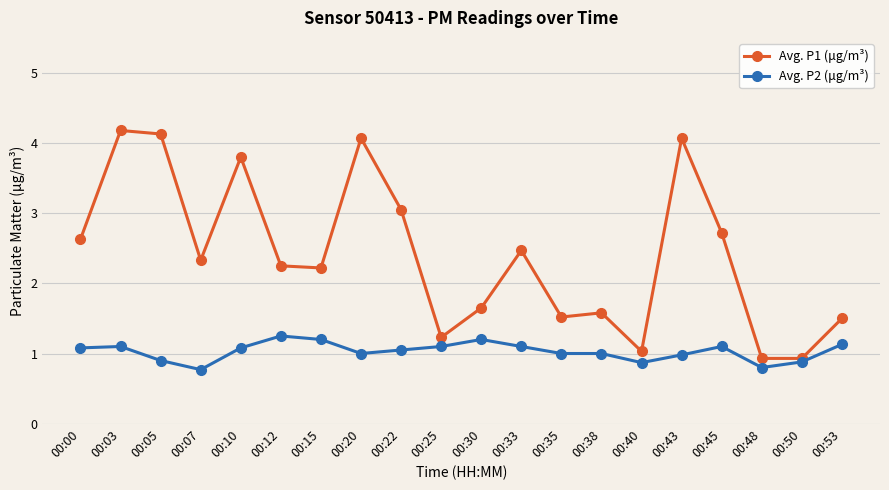

Is it true that Avg. P2 (μg/m³) equals 1.1 at 00:53?

True